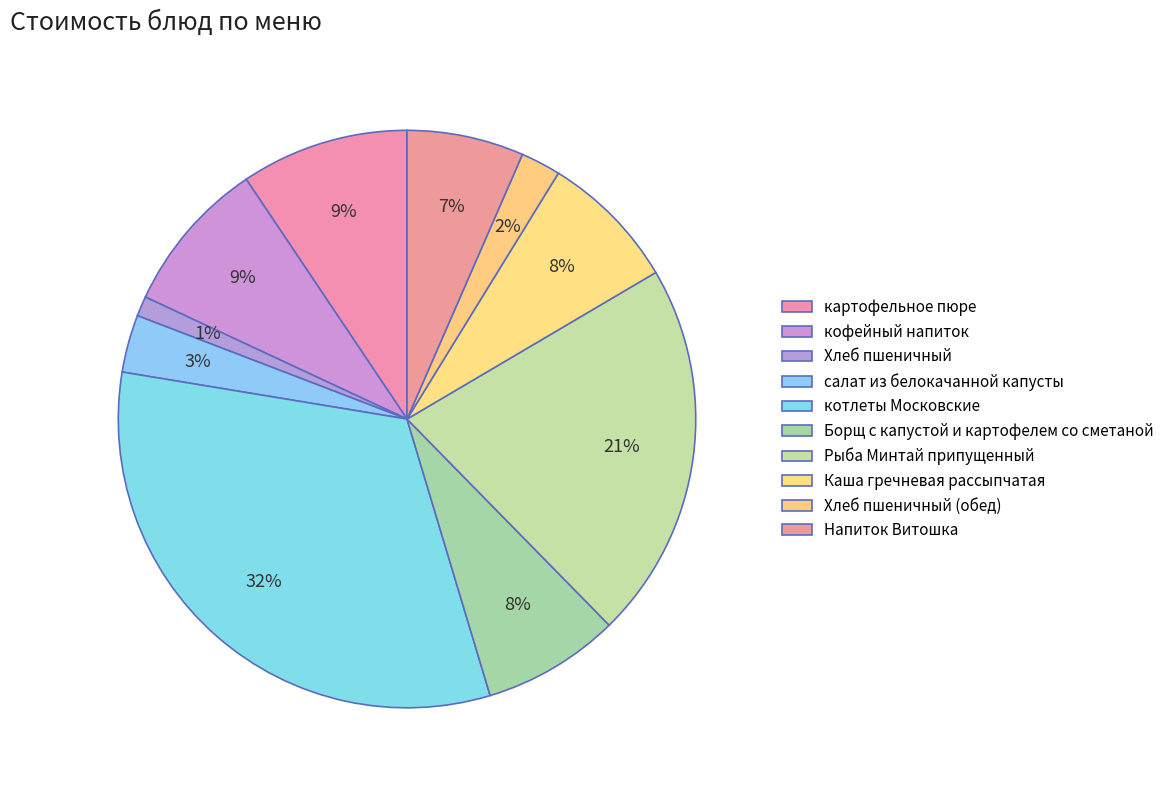

Count the number of slices in the pie.

10